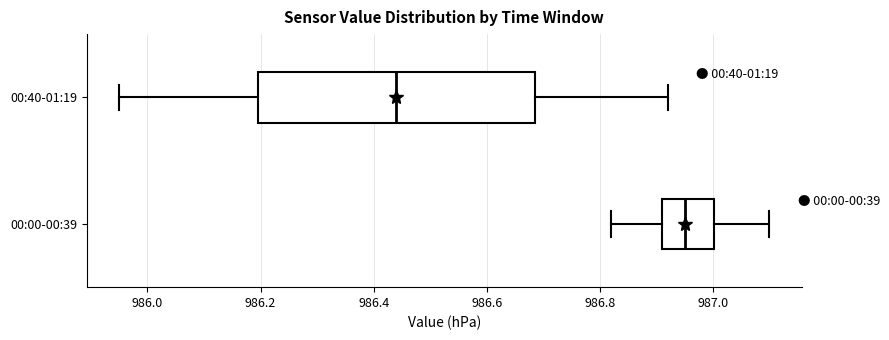

Reading bottom to top, read every box against the x-axis: the position of its median line, the range the box covers, and the ends of its whiskers. The values are not printed on the chart, so give them approximately, as read against the axis.

00:00-00:39: median 986.96, box 986.92 to 987.00, whiskers 986.82 to 987.10
00:40-01:19: median 986.44, box 986.20 to 986.68, whiskers 985.96 to 986.92